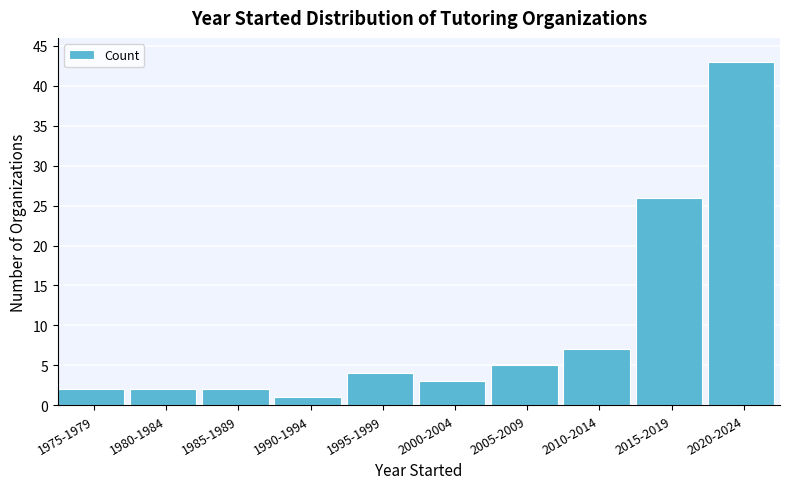

Reading left to right, extract all data points from this chart.

2	2	2	1	4	3	5	7	26	43